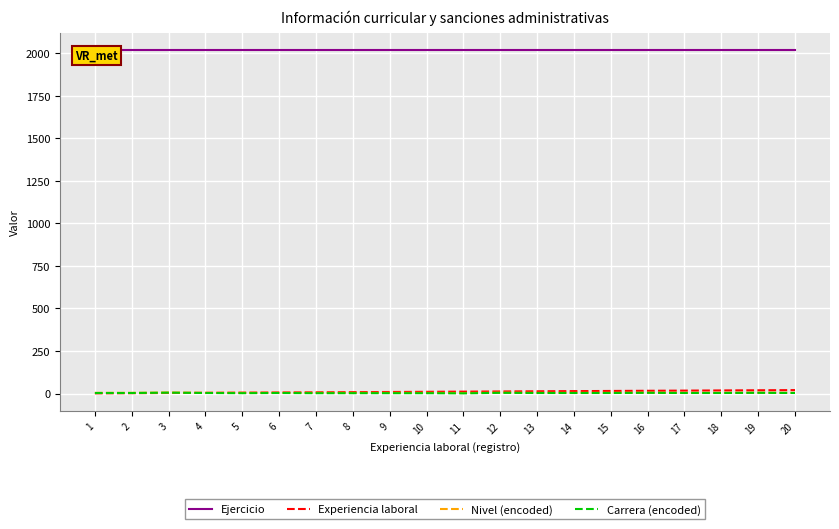

Which series ends up on top after the final intersection of Experiencia laboral and Carrera (encoded)?

Experiencia laboral